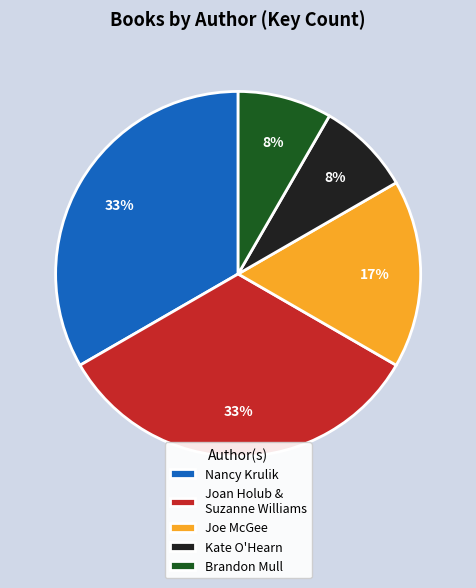

True or false: Kate O'Hearn accounts for 17% of the total.

False